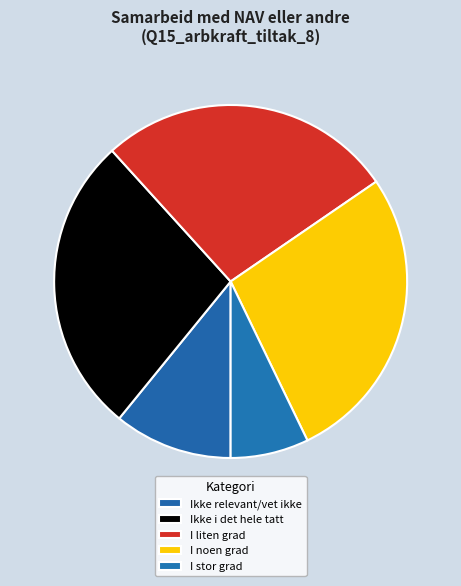

Is it true that I noen grad is 14% of the pie?

False